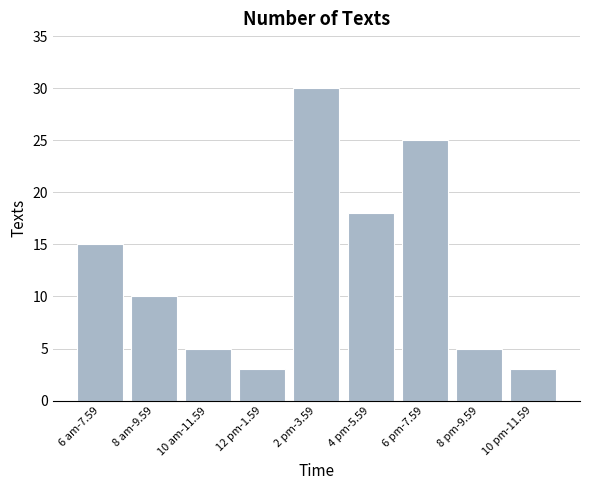

Reading left to right, transcribe all the data shown in this chart.

15	10	5	3	30	18	25	5	3